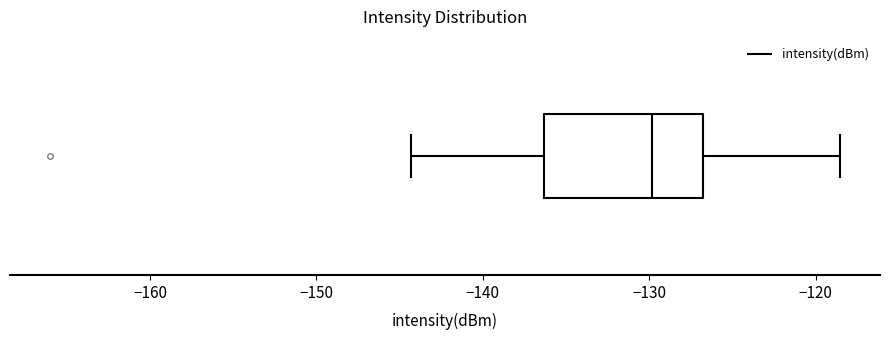

Read this box plot against the x-axis: the position of the median line, the range covered by the box, and the ends of both whiskers. The values are not printed on the chart, so give them approximately, as read against the axis.

median -130, box -136 to -127, whiskers -144 to -119